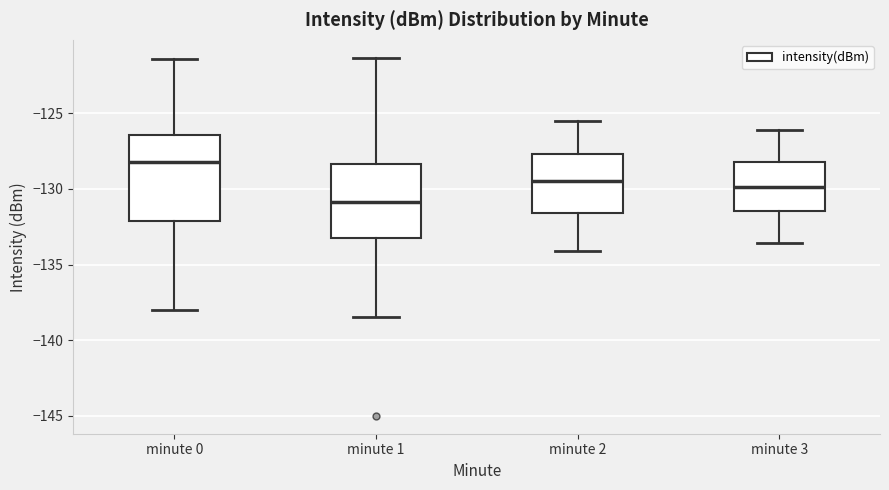

Where does the upper whisker of the box for minute 0 end on the y-axis? The values are not printed on the chart, so give them approximately, as read against the axis.

-121.5